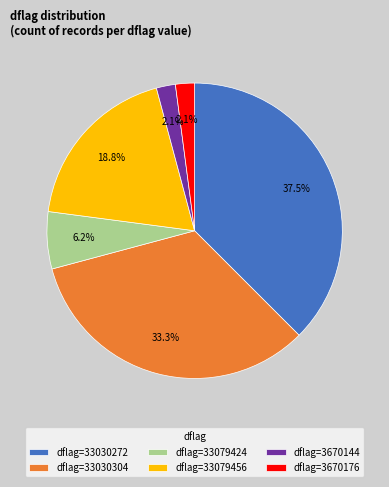

Which slice is the largest?

dflag=33030272